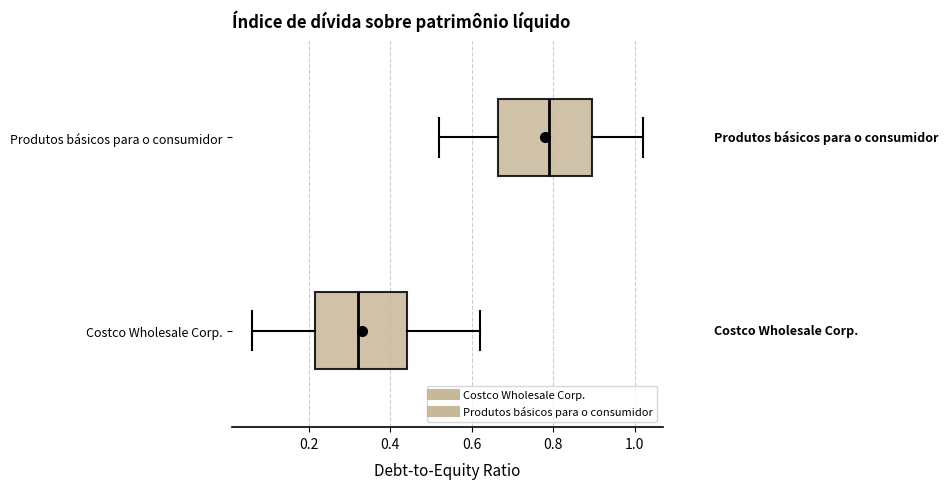

Reading bottom to top, transcribe this box plot: for each box, give where its median line is, the range the box spans, and where its two whiskers end, as read against the x-axis. The values are not printed on the chart, so give them approximately, as read against the axis.

Costco Wholesale Corp.: median 0.32, box 0.22 to 0.44, whiskers 0.06 to 0.62
Produtos básicos para o consumidor: median 0.80, box 0.66 to 0.90, whiskers 0.52 to 1.02